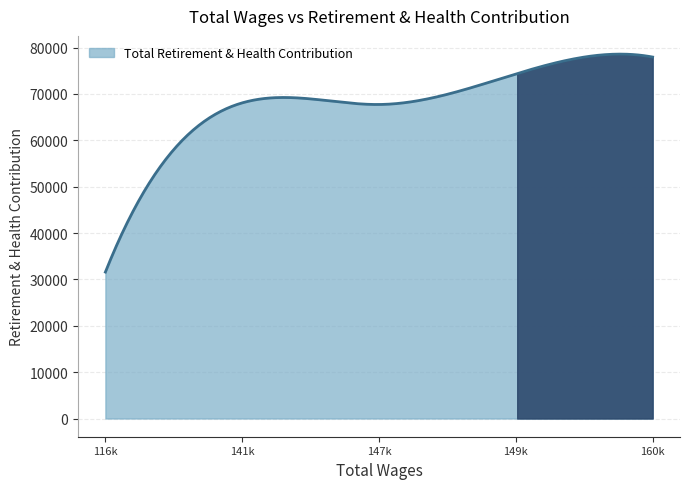

What is the minimum value shown in the chart?

31578.0